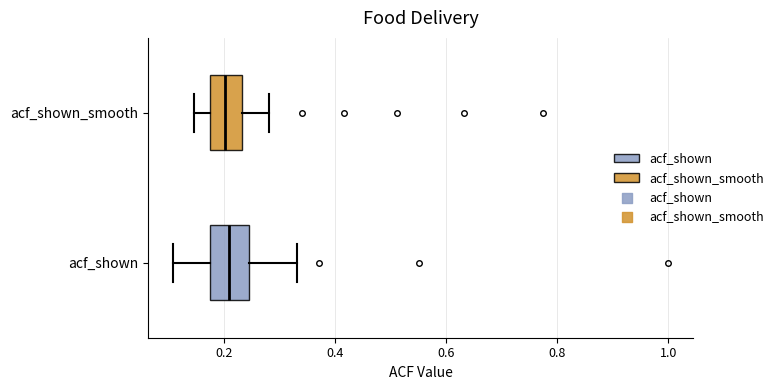

Reading bottom to top, read every box against the x-axis: the position of its median line, the range the box covers, and the ends of its whiskers. The values are not printed on the chart, so give them approximately, as read against the axis.

acf_shown: median 0.20, box 0.18 to 0.24, whiskers 0.10 to 0.34
acf_shown_smooth: median 0.20, box 0.18 to 0.24, whiskers 0.14 to 0.28